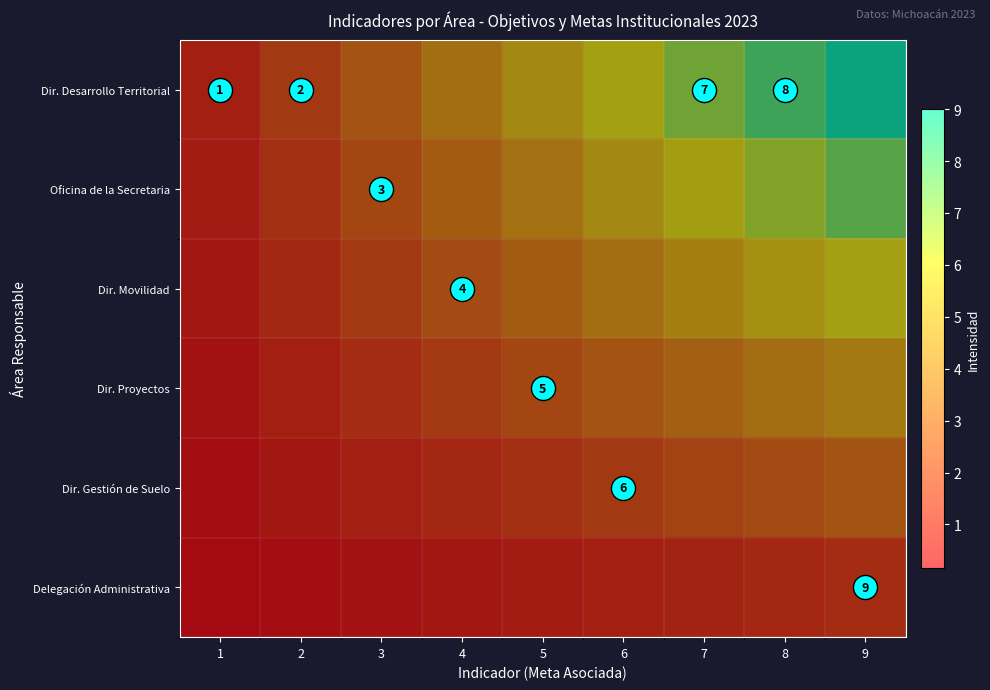

True or false: Dir. Gestión de Suelo has a value of 1.0 at 3.

True